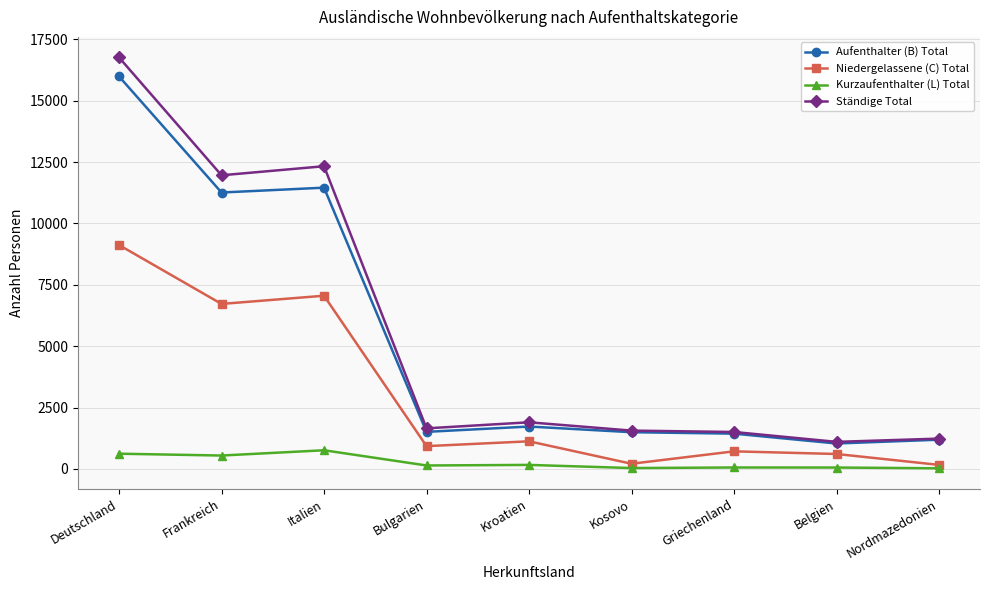

List the series in order of their peak value, lowest first.

Kurzaufenthalter (L) Total, Niedergelassene (C) Total, Aufenthalter (B) Total, Ständige Total